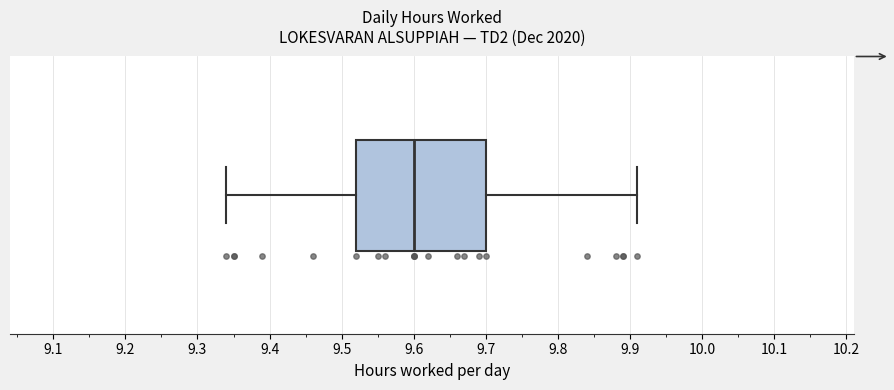

Transcribe this box plot: give where the median line is, the range the box spans, and where the two whiskers end, as read against the x-axis. The values are not printed on the chart, so give them approximately, as read against the axis.

median 9.60, box 9.52 to 9.70, whiskers 9.34 to 9.91